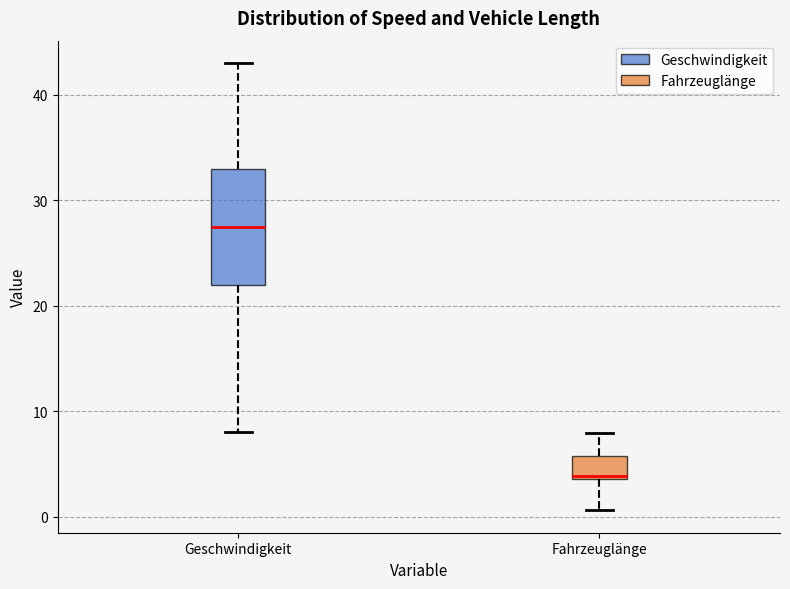

Where is the upper edge of the box for Geschwindigkeit on the y-axis? The values are not printed on the chart, so give them approximately, as read against the axis.

33